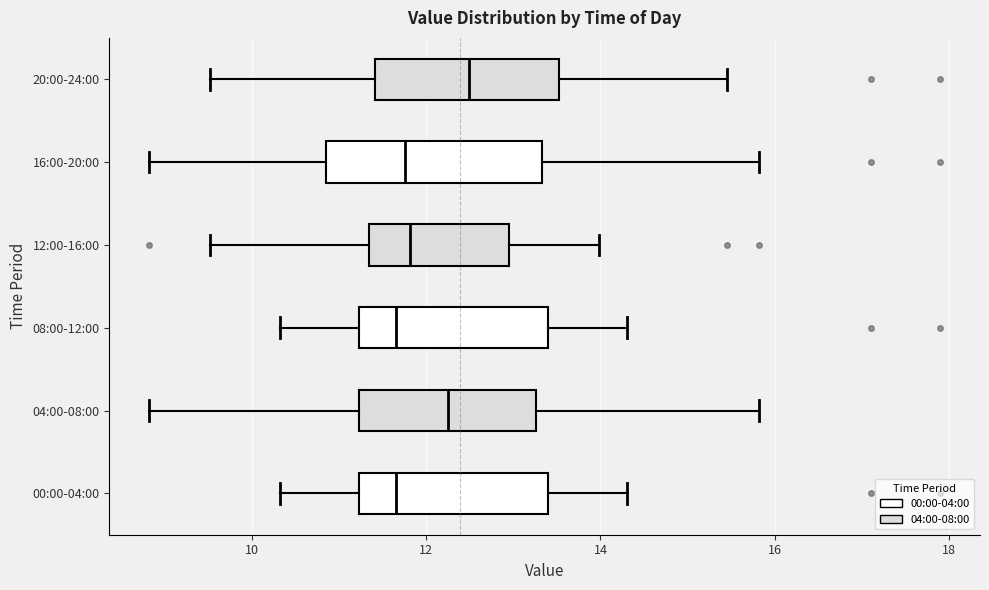

Reading bottom to top, transcribe this box plot: for each box, give where its median line is, the range the box spans, and where its two whiskers end, as read against the x-axis. The values are not printed on the chart, so give them approximately, as read against the axis.

00:00-04:00: median 11.6, box 11.2 to 13.4, whiskers 10.4 to 14.4
04:00-08:00: median 12.2, box 11.2 to 13.2, whiskers 8.8 to 15.8
08:00-12:00: median 11.6, box 11.2 to 13.4, whiskers 10.4 to 14.4
12:00-16:00: median 11.8, box 11.4 to 13.0, whiskers 9.6 to 14.0
16:00-20:00: median 11.8, box 10.8 to 13.4, whiskers 8.8 to 15.8
20:00-24:00: median 12.4, box 11.4 to 13.6, whiskers 9.6 to 15.4